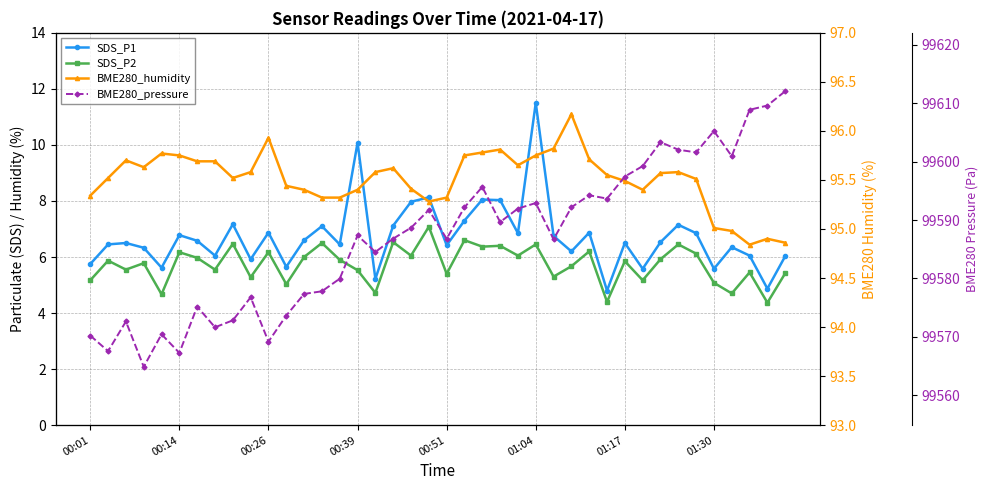

Reading right to left, list all the values displayed in this chart.

SDS_P1: 6.0	4.9	6.0	6.3	5.6	6.8	7.2	6.5	5.6	6.5	4.8	6.9	6.2	6.8	11.5	6.8	8.0	8.1	7.3	6.4	8.1	8.0	7.1	5.2	10.1	6.5	7.1	6.6	5.7	6.9	5.9	7.2	6.0	6.6	6.8	5.6	6.3	6.5	6.5	5.8
SDS_P2: 5.4	4.4	5.5	4.7	5.1	6.1	6.5	5.9	5.2	5.8	4.4	6.2	5.7	5.3	6.5	6.0	6.4	6.4	6.6	5.4	7.1	6.0	6.5	4.7	5.5	5.9	6.5	6.0	5.0	6.2	5.3	6.5	5.5	6.0	6.2	4.7	5.8	5.5	5.9	5.2
BME280_humidity: 94.9	94.9	94.8	95.0	95.0	95.5	95.6	95.6	95.4	95.5	95.5	95.7	96.2	95.8	95.8	95.7	95.8	95.8	95.8	95.3	95.3	95.4	95.6	95.6	95.4	95.3	95.3	95.4	95.4	95.9	95.6	95.5	95.7	95.7	95.8	95.8	95.6	95.7	95.5	95.3
BME280_pressure: 99612.1	99609.6	99608.9	99600.9	99605.2	99601.6	99602.1	99603.3	99599.2	99597.4	99593.7	99594.2	99592.2	99586.7	99592.9	99592.0	99589.6	99595.7	99592.2	99586.8	99591.7	99588.7	99586.8	99584.5	99587.4	99579.9	99577.8	99577.3	99573.6	99569.1	99576.8	99572.8	99571.6	99575.1	99567.2	99570.4	99564.8	99572.6	99567.5	99570.2